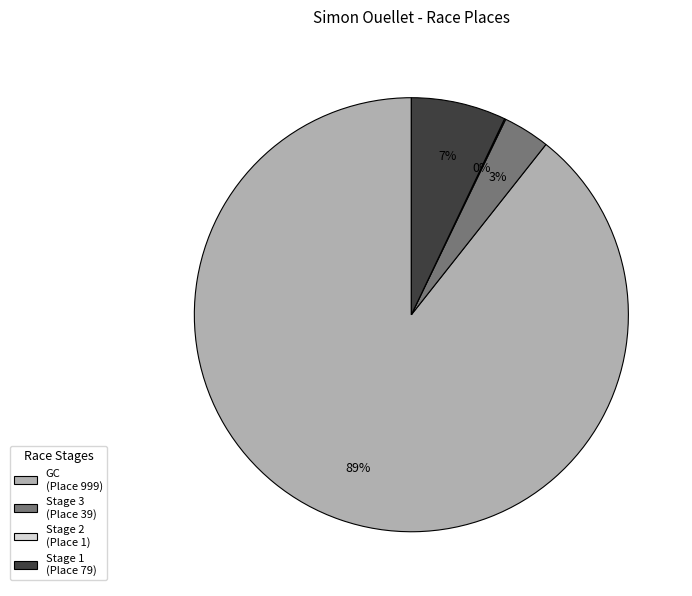

The GC (Place 999) slice represents 89% of the pie. True or false?

True